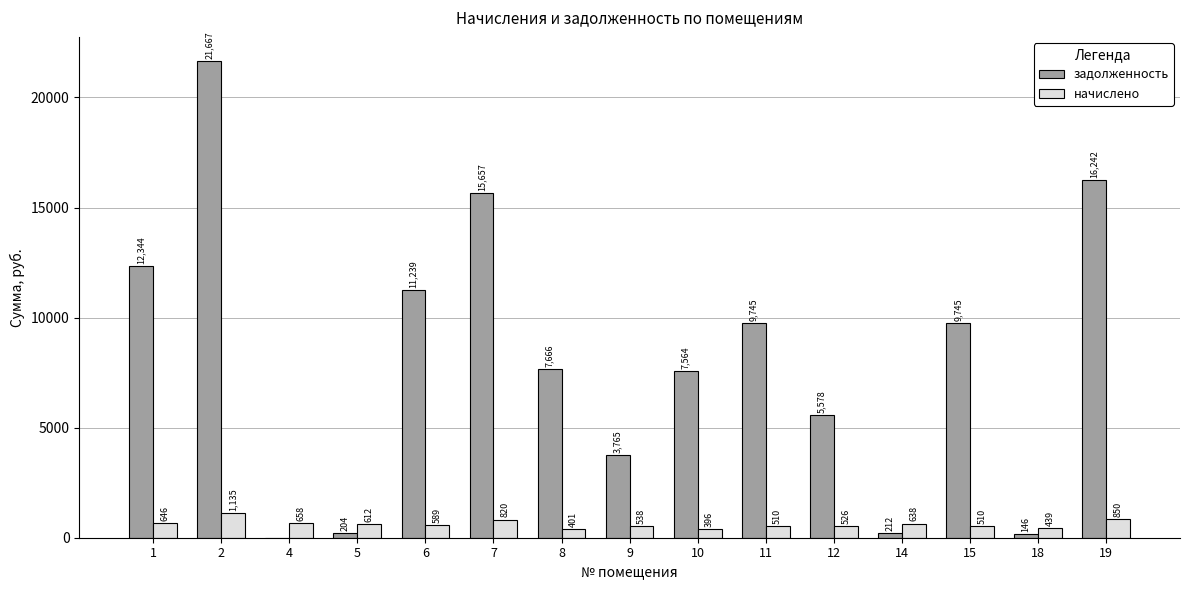

Is it true that задолженность equals 10730.2 at 10?

False